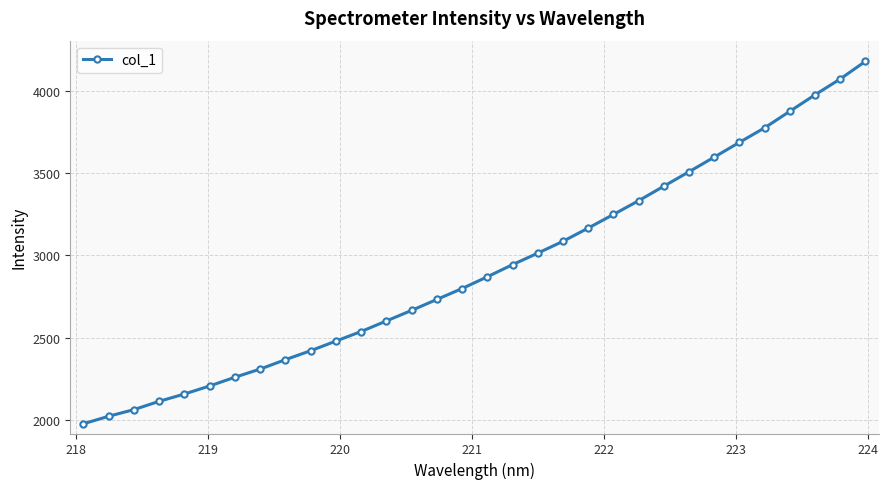

What is the difference between the maximum and minimum values?

2201.8